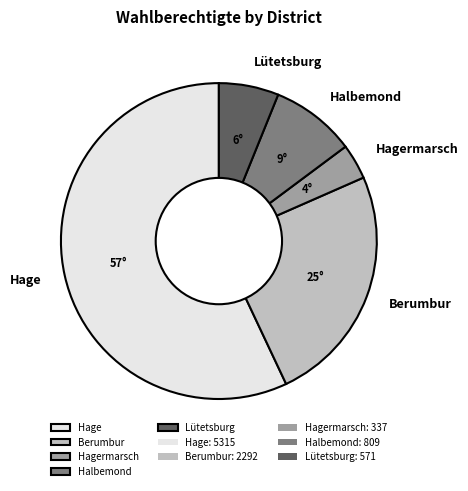

Which slice is the largest?

Hage